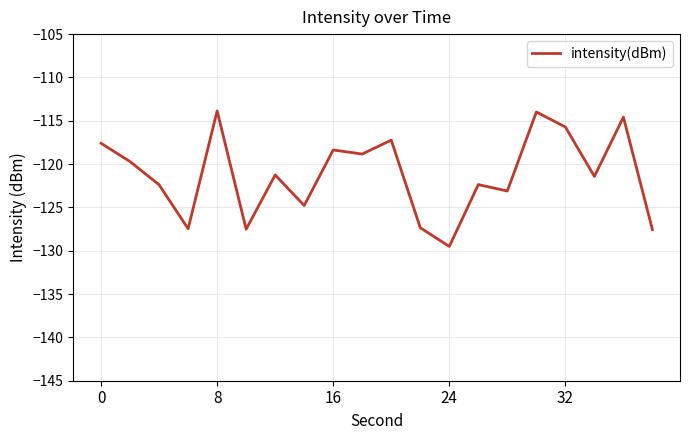

What is the difference between the maximum and minimum values?

15.6